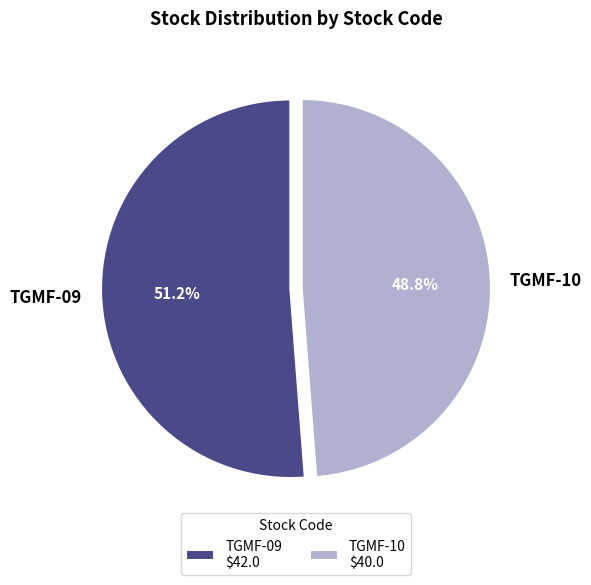

Which has a higher value, TGMF-10 or TGMF-09?

TGMF-09